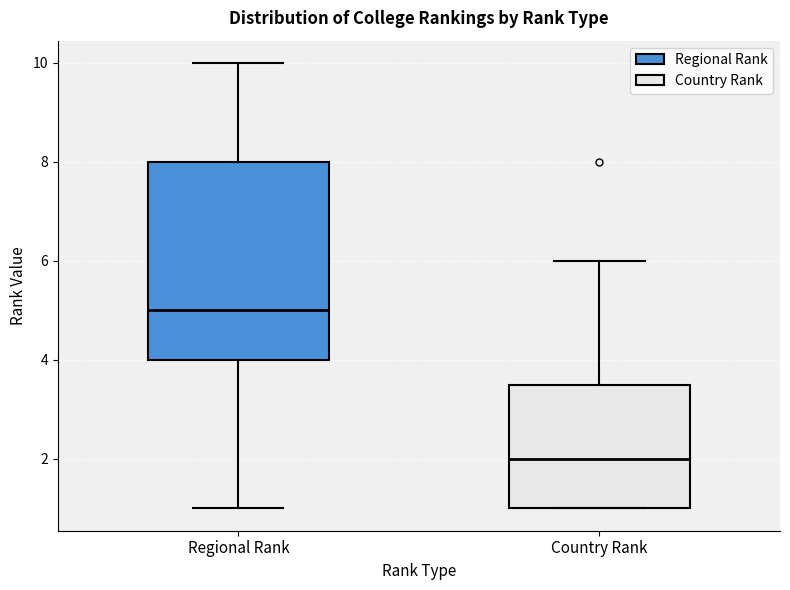

Reading left to right, transcribe this box plot: for each box, give where its median line is, the range the box spans, and where its two whiskers end, as read against the y-axis. The values are not printed on the chart, so give them approximately, as read against the axis.

Regional Rank: median 5.0, box 4.0 to 8.0, whiskers 1.0 to 10.0
Country Rank: median 2.0, box 1.0 to 3.6, whiskers 1.0 to 6.0